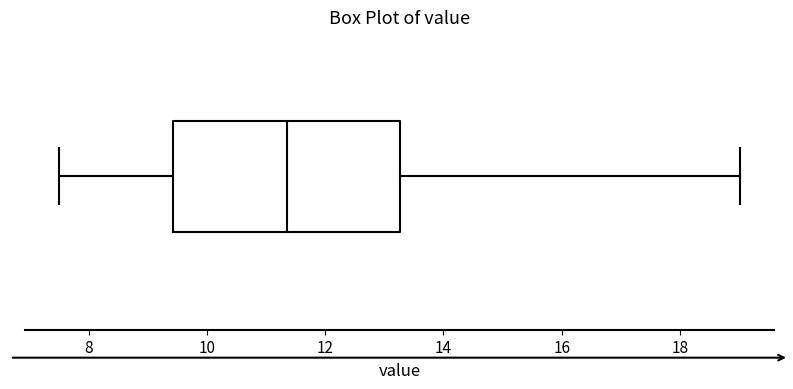

Where is the left edge of the box on the x-axis? The values are not printed on the chart, so give them approximately, as read against the axis.

9.4